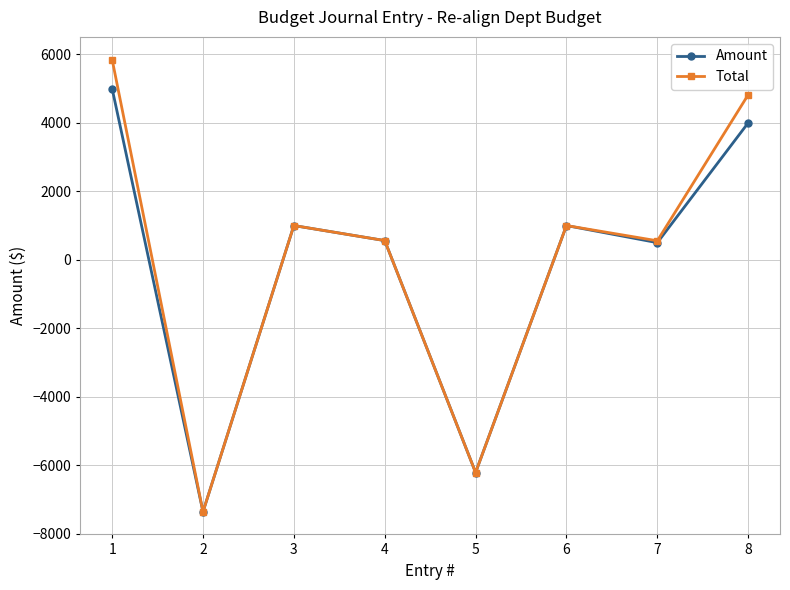

Is this an area chart (filled region under the line)?

No